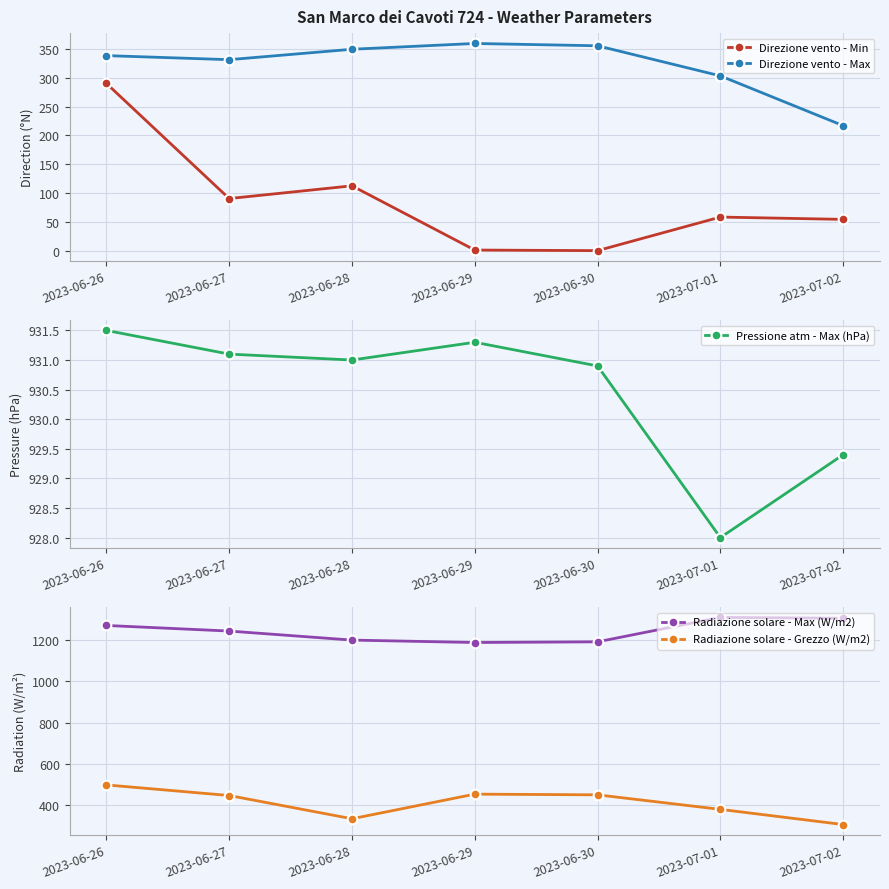

Where is the first local minimum for Direzione vento - Min?

2023-06-27